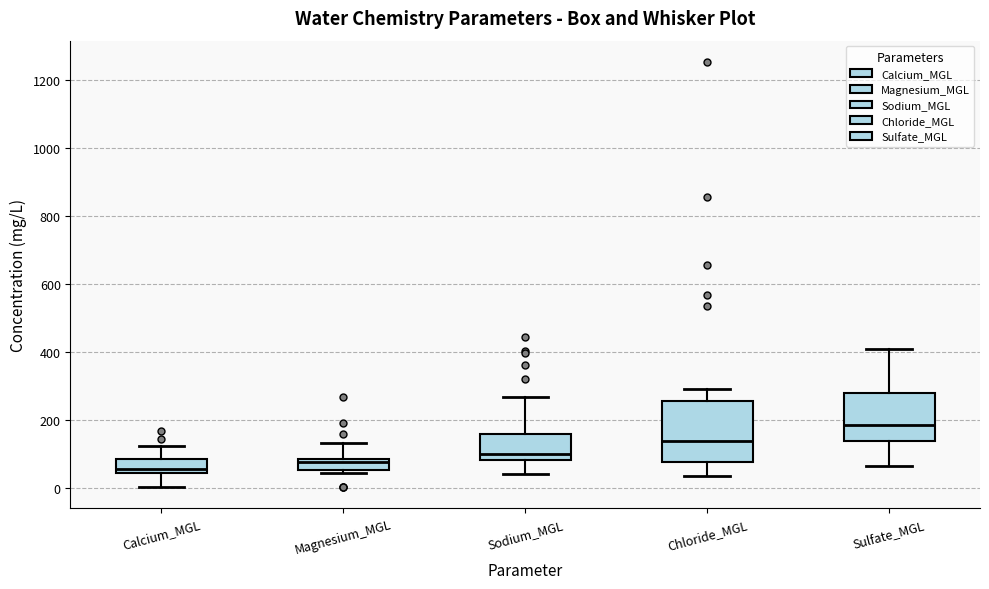

Reading left to right, read every box against the y-axis: the position of its median line, the range the box covers, and the ends of its whiskers. The values are not printed on the chart, so give them approximately, as read against the axis.

Calcium_MGL: median 60, box 40 to 80, whiskers 0 to 120
Magnesium_MGL: median 80 (just below the box's upper edge), box 60 to 80, whiskers 40 to 140
Sodium_MGL: median 100, box 80 to 160, whiskers 40 to 260
Chloride_MGL: median 140, box 80 to 260, whiskers 40 to 280
Sulfate_MGL: median 180, box 140 to 280, whiskers 60 to 400